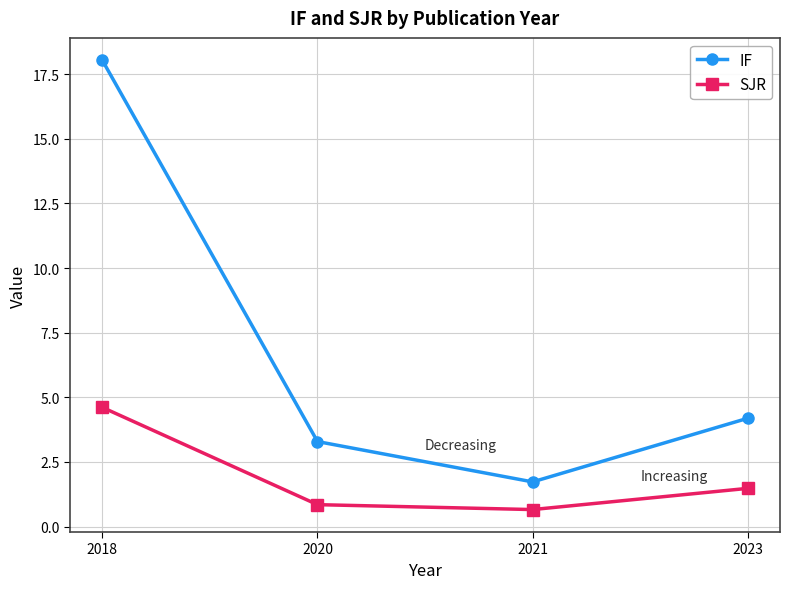

What is the difference between the highest and lowest values at 2021?

1.1